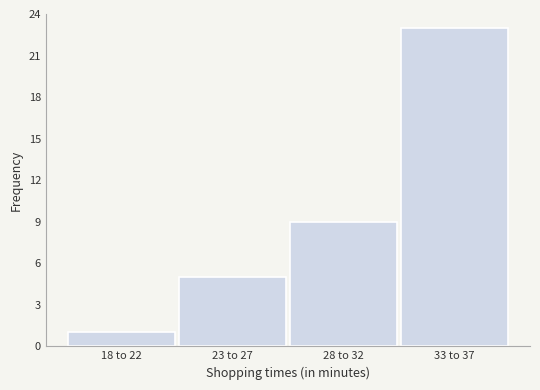

Reading left to right, extract all data points from this chart.

18 to 22=1	23 to 27=5	28 to 32=9	33 to 37=23